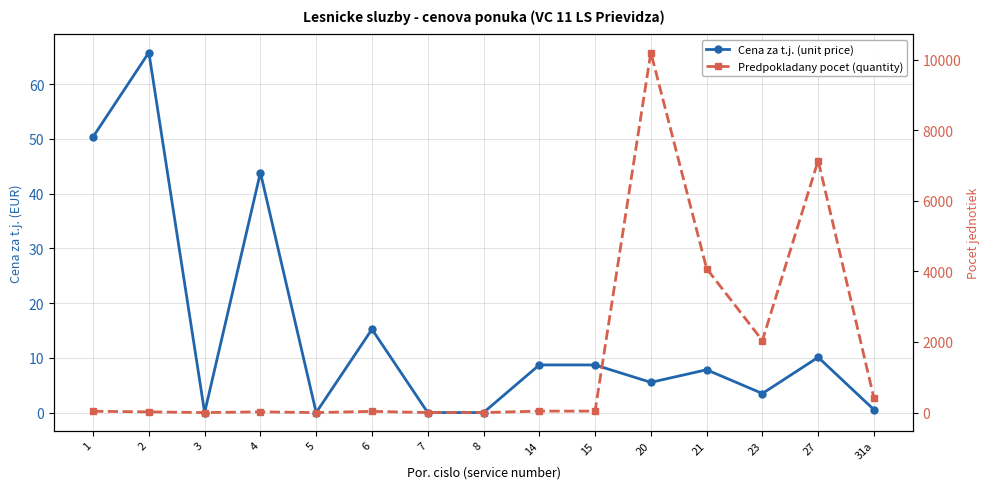

Reading left to right, what are all the values shown in this chart?

Cena za t.j. (unit price): 1=50.4	2=65.8	3=0.0	4=43.9	5=0.0	6=15.2	7=0.0	8=0.0	14=8.7	15=8.7	20=5.5	21=7.8	23=3.5	27=10.1	31a=0.5
Predpokladany pocet (quantity): 1=37.0	2=20.0	3=0.0	4=20.0	5=0.0	6=34.0	7=0.0	8=0.0	14=41.0	15=41.0	20=10200.0	21=4080.0	23=2040.0	27=7140.0	31a=408.0